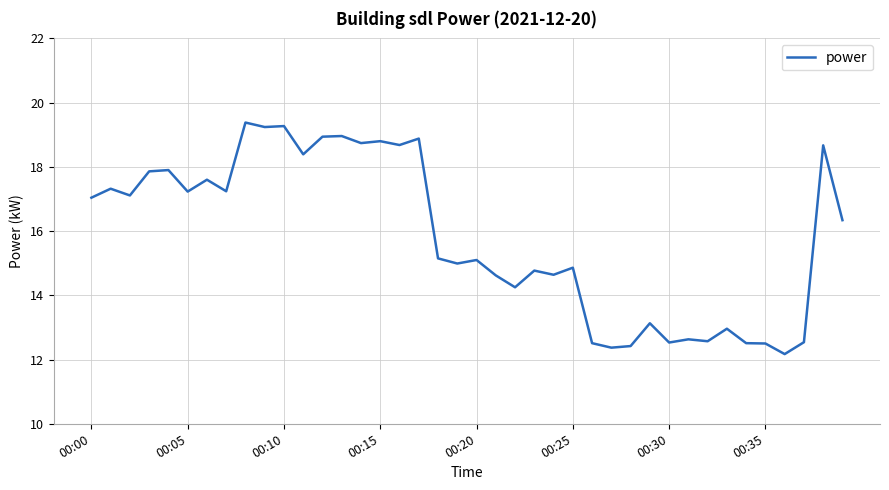

What is the minimum value shown in the chart?

12.2